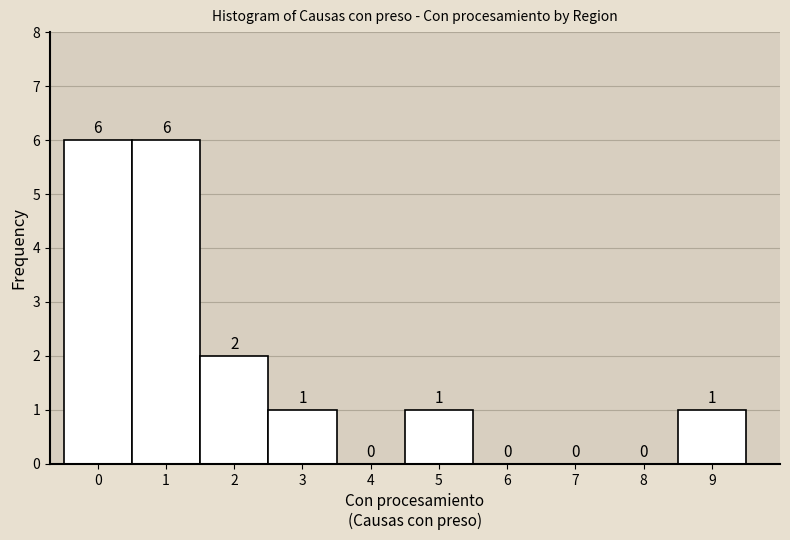

Reading right to left, list all the values displayed in this chart.

9=1	8=0	7=0	6=0	5=1	4=0	3=1	2=2	1=6	0=6